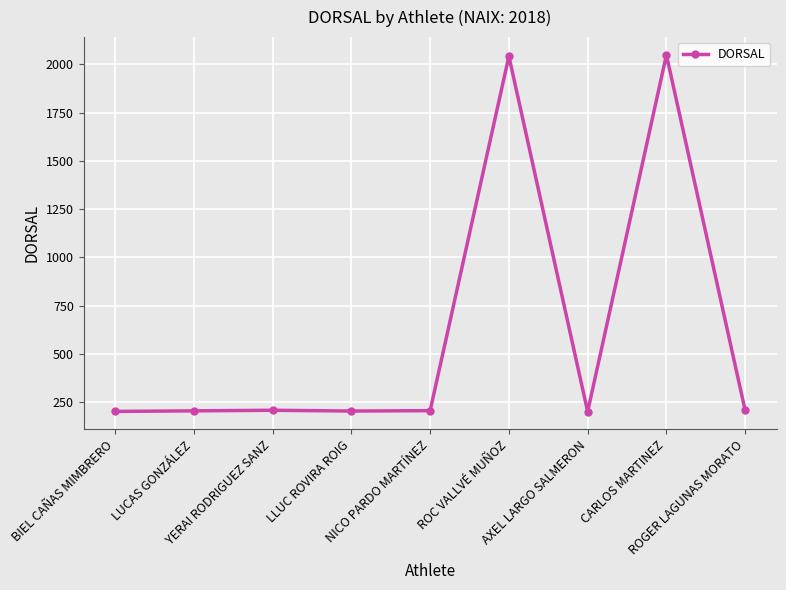

How many series are shown in this chart?

1